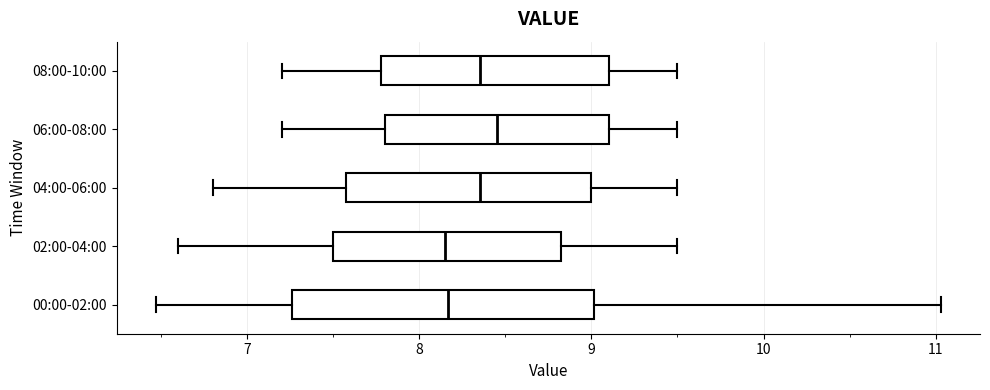

Which box is the widest, from its left edge to its right edge?

00:00-02:00